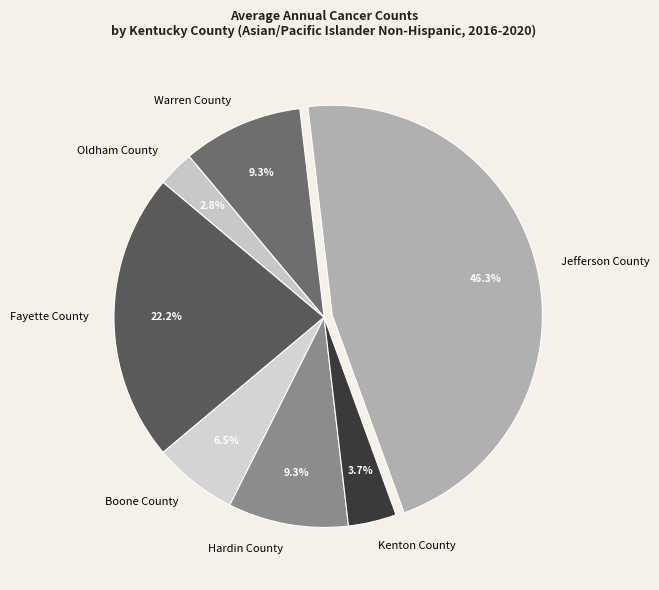

True or false: Jefferson County accounts for 59% of the total.

False